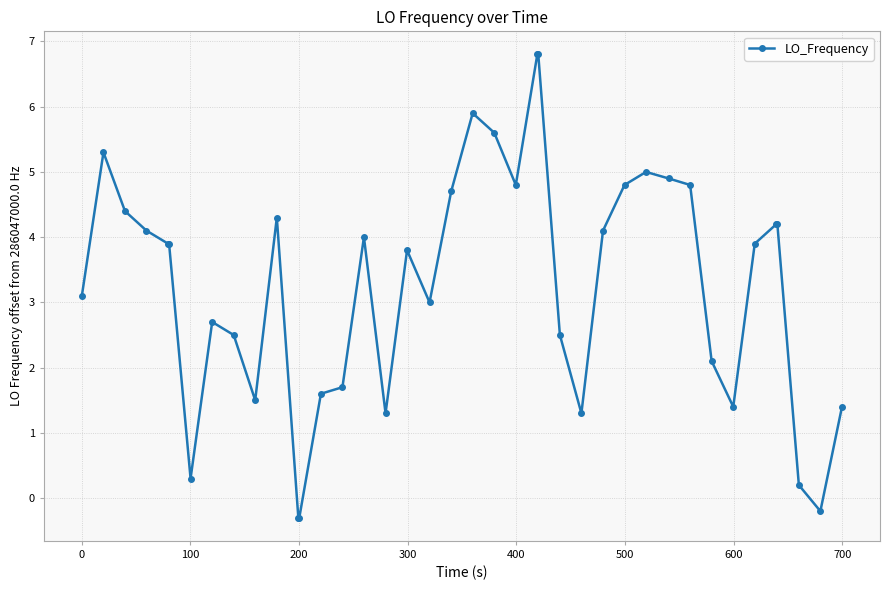

True or false: the data has more than 1 interior local peaks.

True